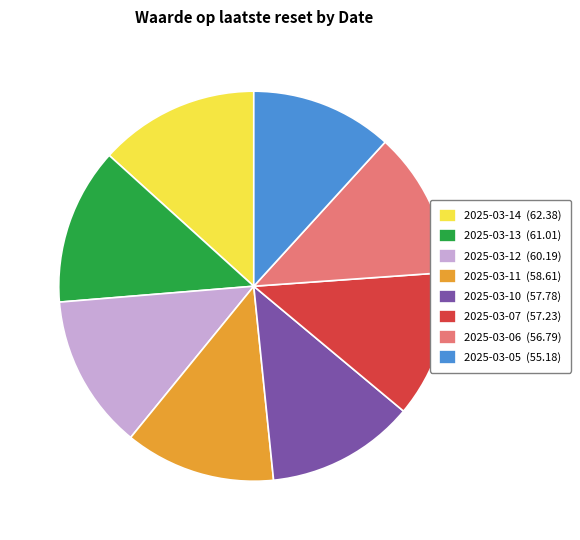

Approximately how many times larger is the value at 2025-03-12 (60.19) compared to 2025-03-10 (57.78)?

1.0